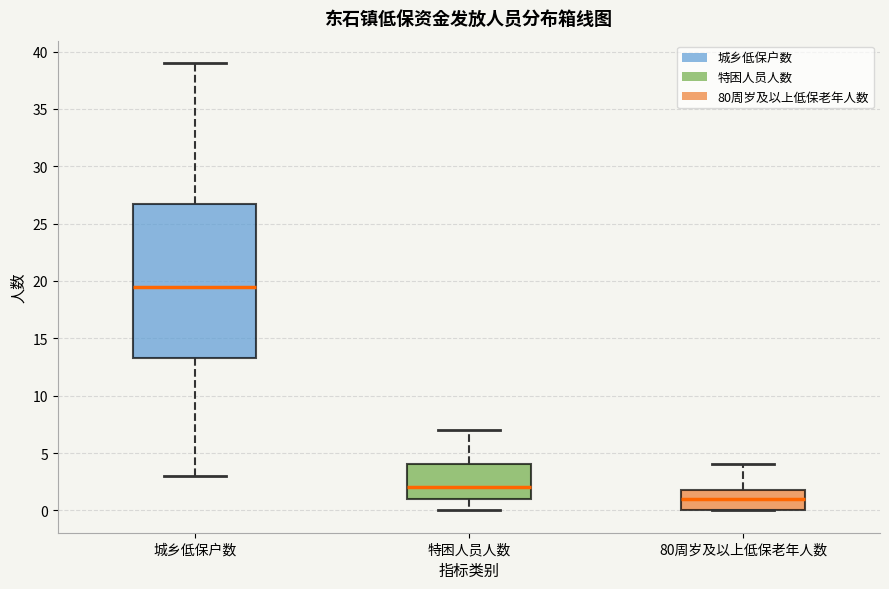

Which box has the lowest median line?

80周岁及以上低保老年人数